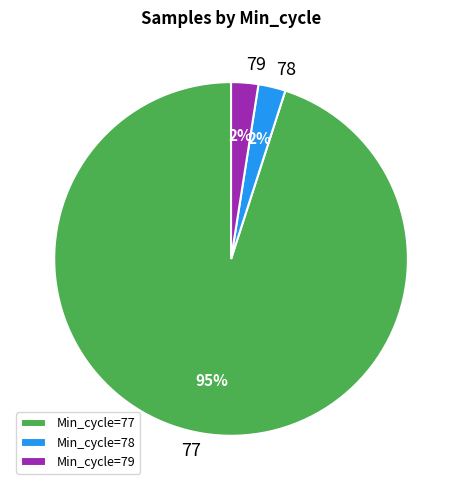

Is the sum of Min_cycle=79 and Min_cycle=78 greater than half?

No